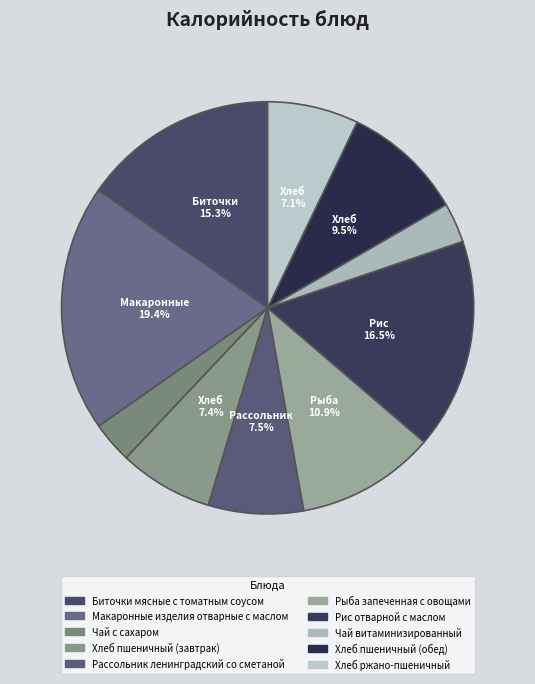

What is the ratio of the value at Хлеб ржано-пшеничный to the value at Хлеб пшеничный (завтрак)?

1.0